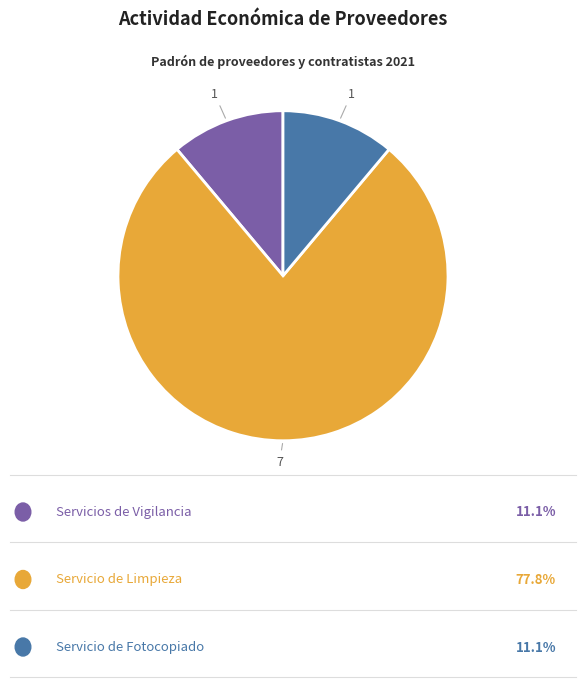

Is there any slice that represents more than half of the pie?

Yes